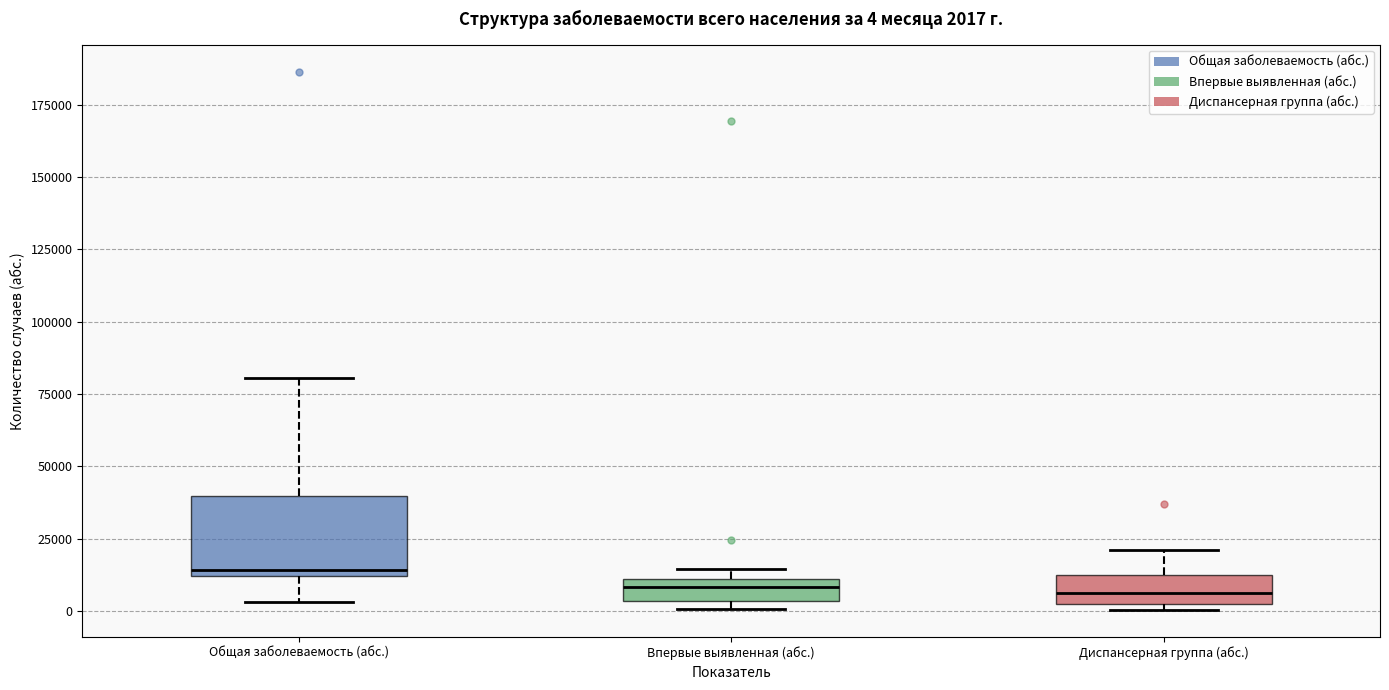

Which box has the highest median line?

Общая заболеваемость (абс.)